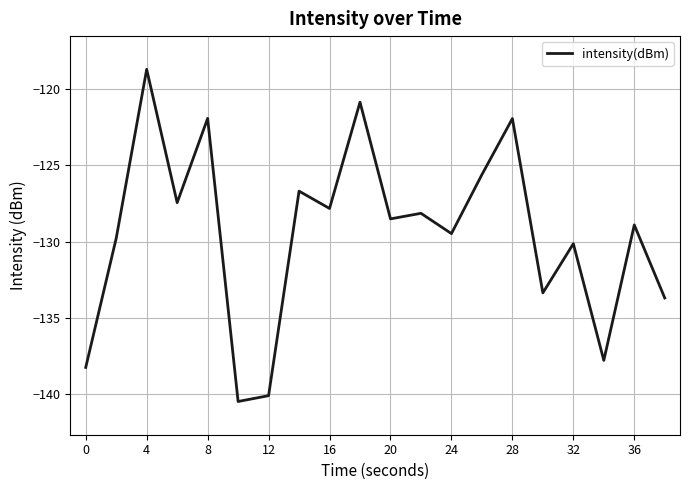

Count the number of data series in this chart.

1